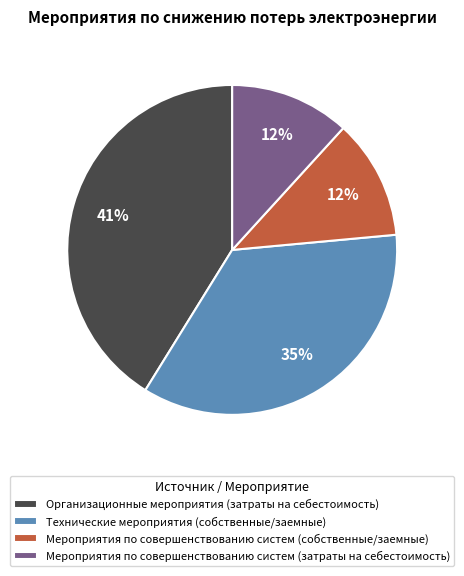

Is it true that Организационные мероприятия (затраты на себестоимость) is 30% of the pie?

False